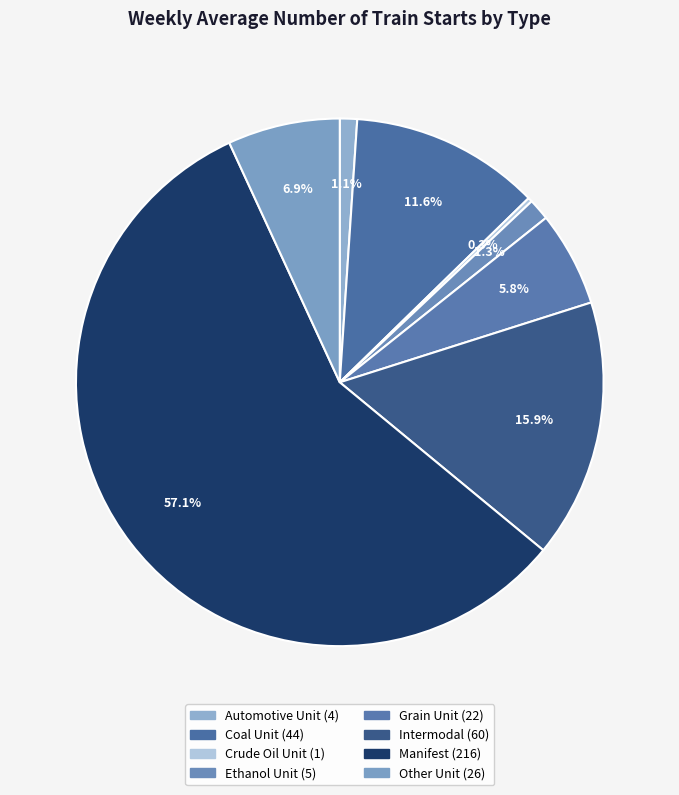

Approximately how many times larger is the value at Grain Unit compared to Other Unit?

0.8